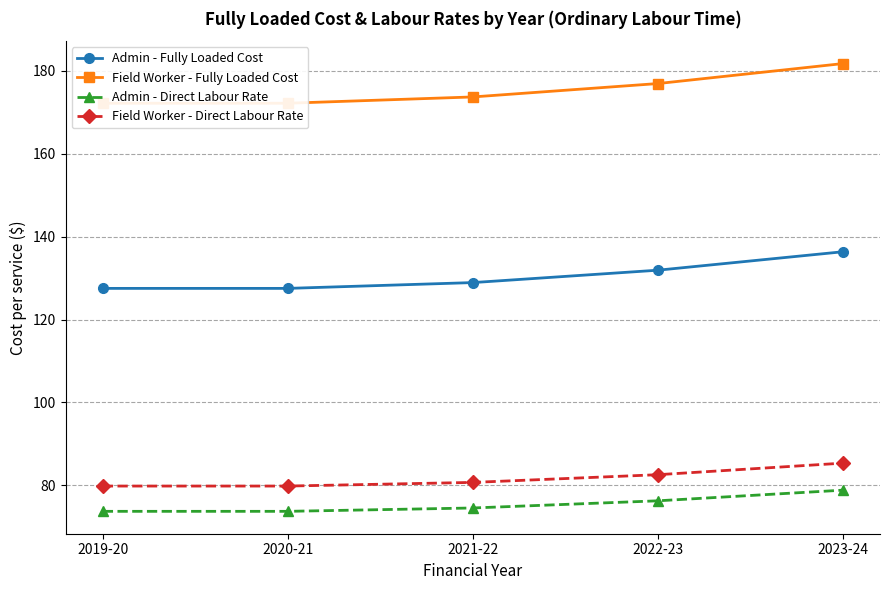

Reading left to right, list all the values displayed in this chart.

Admin - Fully Loaded Cost: 127.5	127.5	128.9	131.9	136.4
Field Worker - Fully Loaded Cost: 172.2	172.2	173.7	176.9	181.8
Admin - Direct Labour Rate: 73.7	73.7	74.5	76.3	78.8
Field Worker - Direct Labour Rate: 79.8	79.8	80.7	82.6	85.4